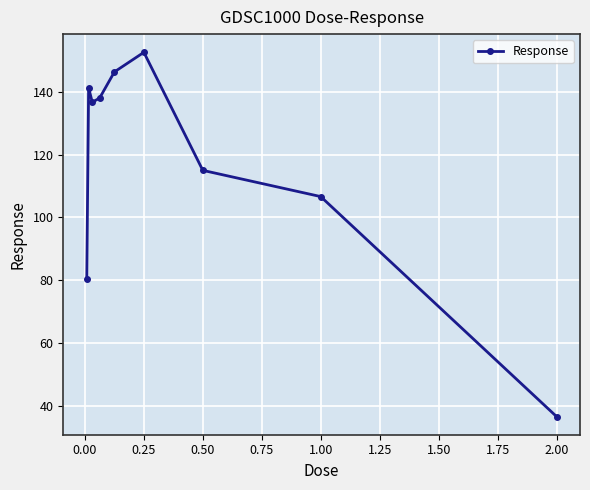

How many data points does each series have?

9